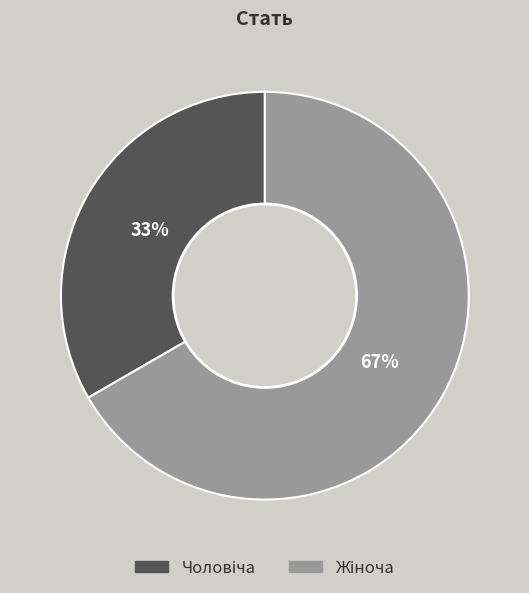

How many slices are in this pie chart?

2